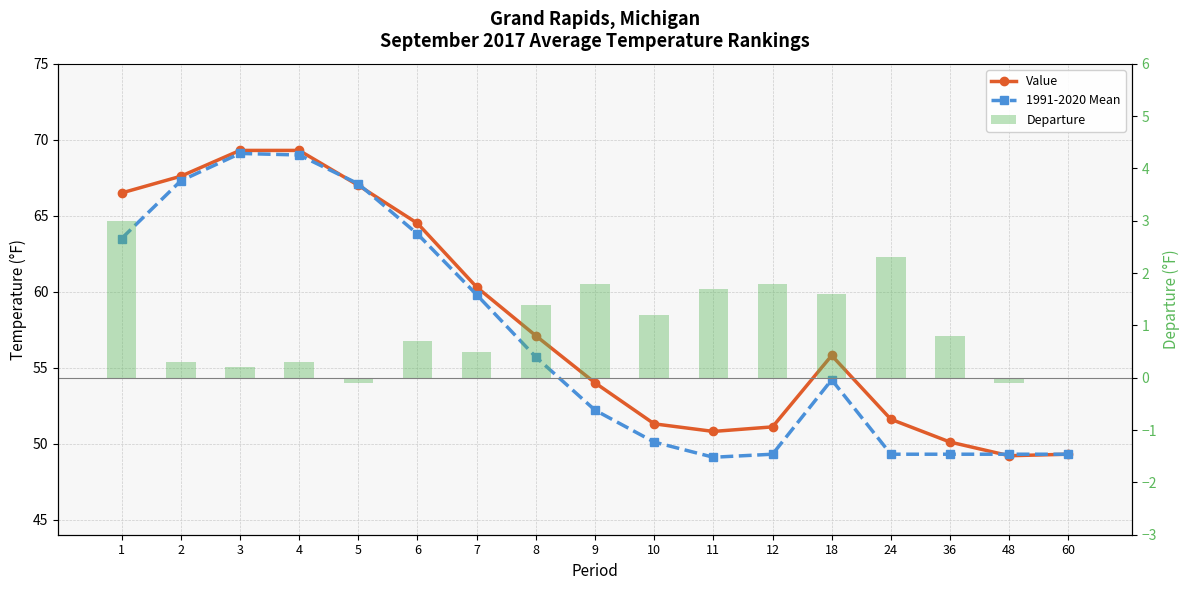

True or false: Departure has a value of 0.1 at 3.

False